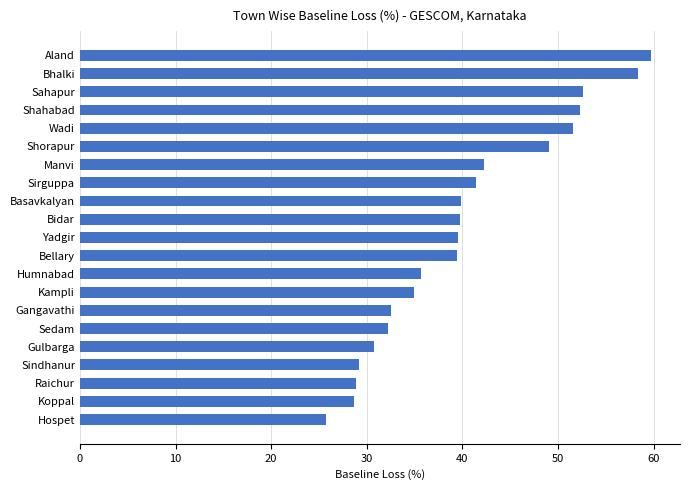

Which label corresponds to the largest value in the chart?

Aland